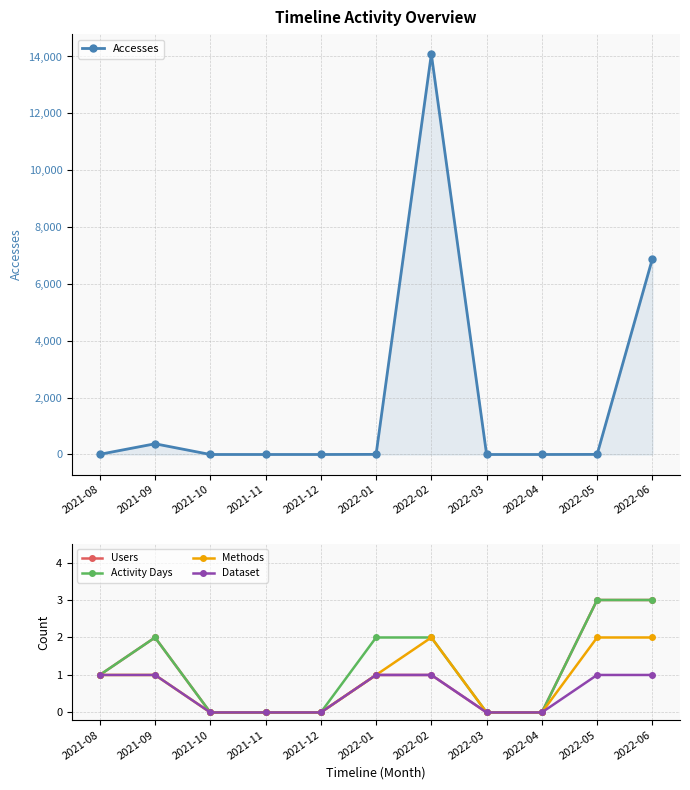

Which series changed the most between 2022-01 and 2022-04?

Accesses